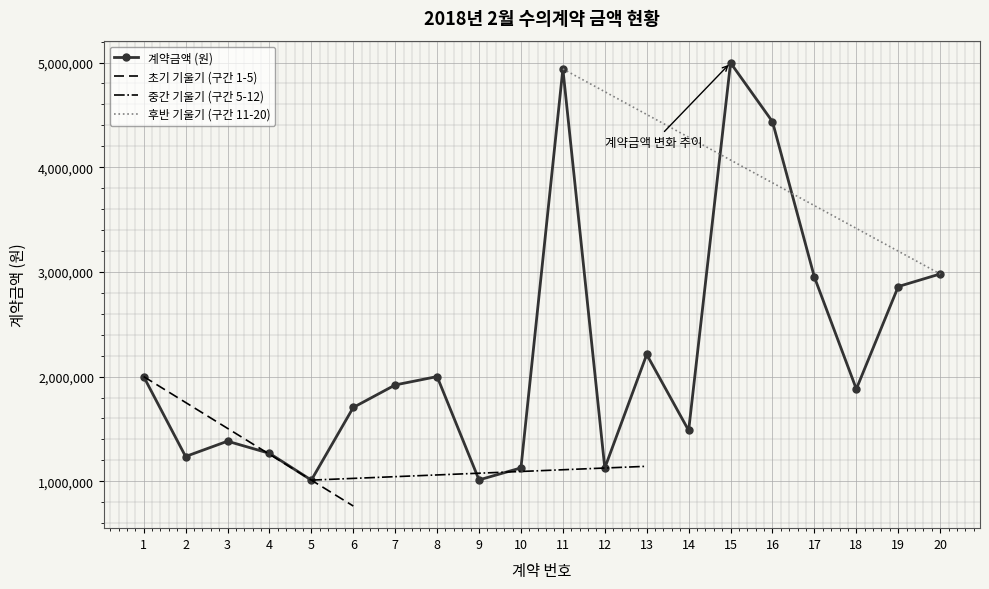

Which category has the lowest value across all series?

5